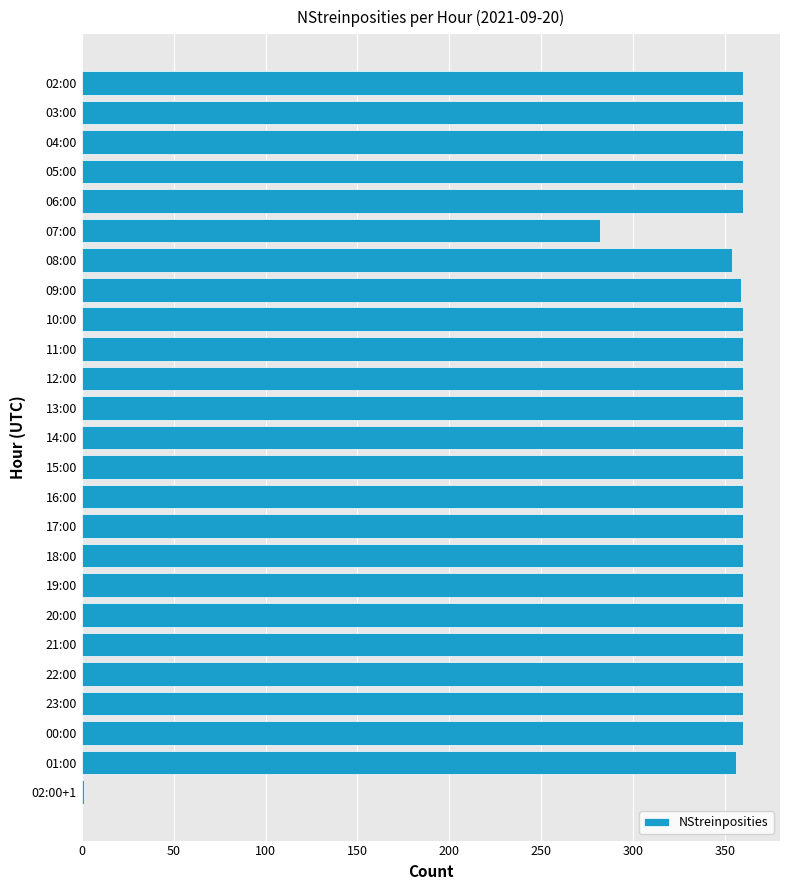

What is the sum of all values?

8552